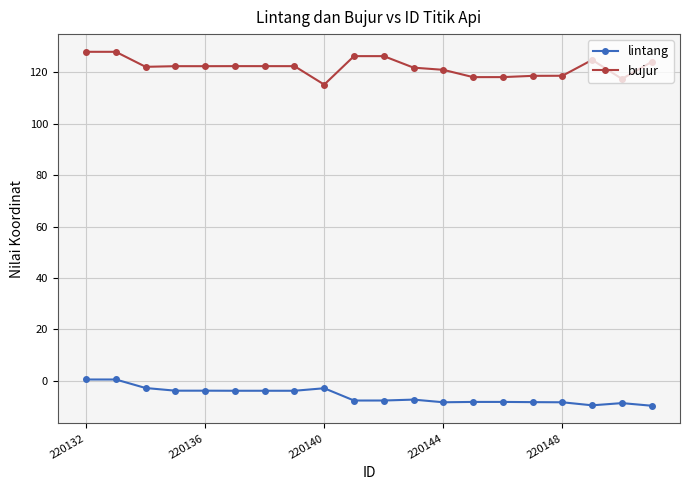

Rank the series by their average value, from highest to lowest.

bujur, lintang